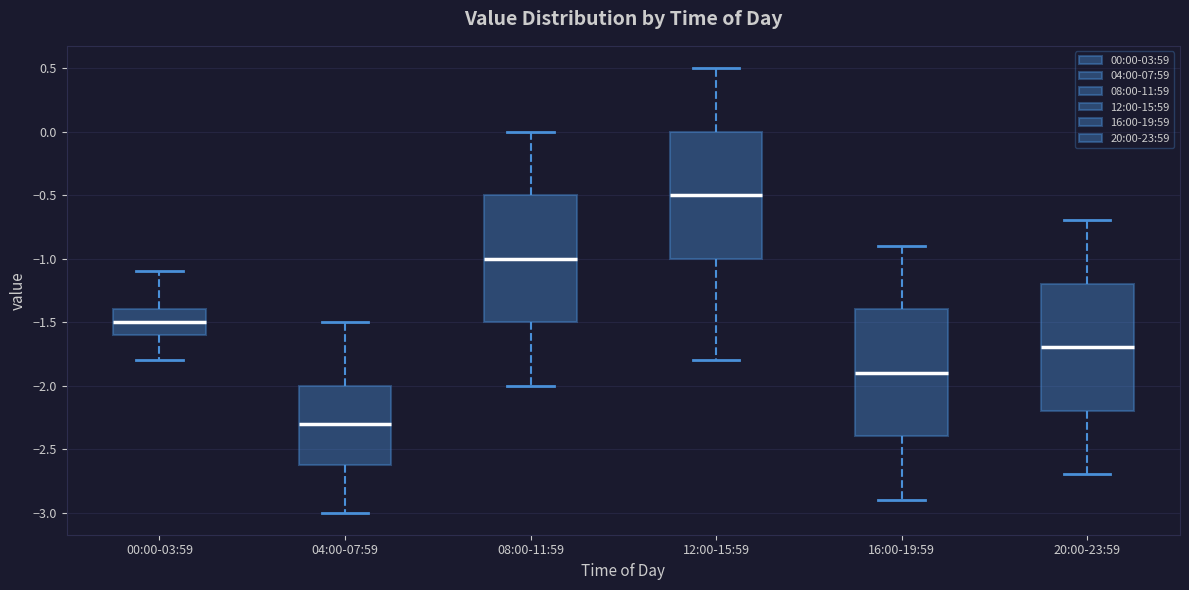

Reading left to right, transcribe this box plot: for each box, give where its median line is, the range the box spans, and where its two whiskers end, as read against the y-axis. The values are not printed on the chart, so give them approximately, as read against the axis.

00:00-03:59: median -1.5, box -1.6 to -1.4, whiskers -1.8 to -1.1
04:00-07:59: median -2.3, box -2.6 to -2.0, whiskers -3.0 to -1.5
08:00-11:59: median -1.0, box -1.5 to -0.5, whiskers -2.0 to 0.0
12:00-15:59: median -0.5, box -1.0 to 0.0, whiskers -1.8 to 0.5
16:00-19:59: median -1.9, box -2.4 to -1.4, whiskers -2.9 to -0.9
20:00-23:59: median -1.7, box -2.2 to -1.2, whiskers -2.7 to -0.7